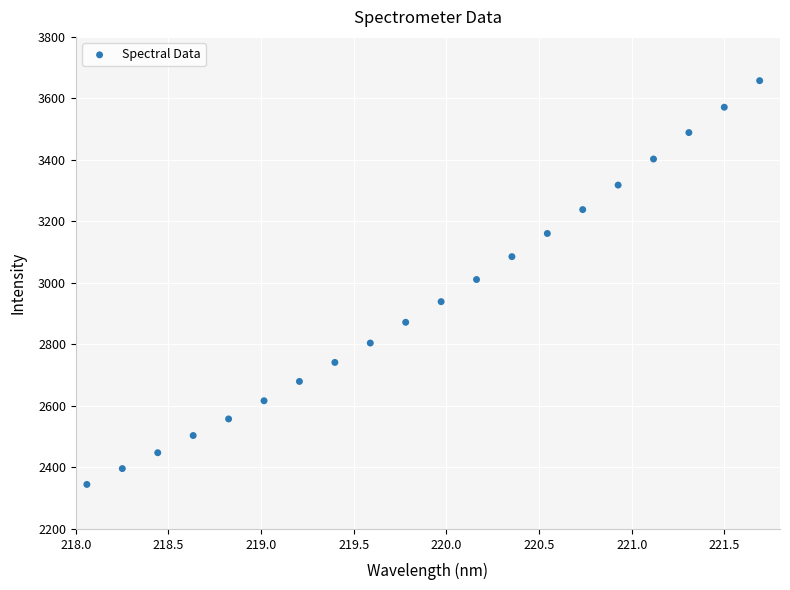

What is the range of Y values (max minus min)?

1312.9